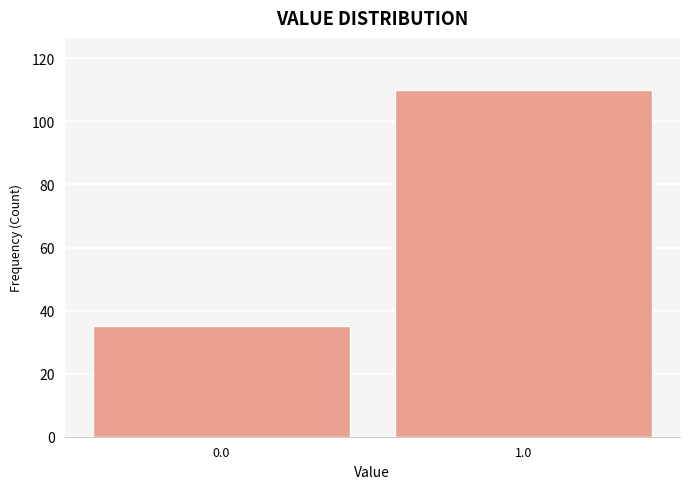

Reading left to right, extract all data points from this chart.

0.0=35	1.0=110